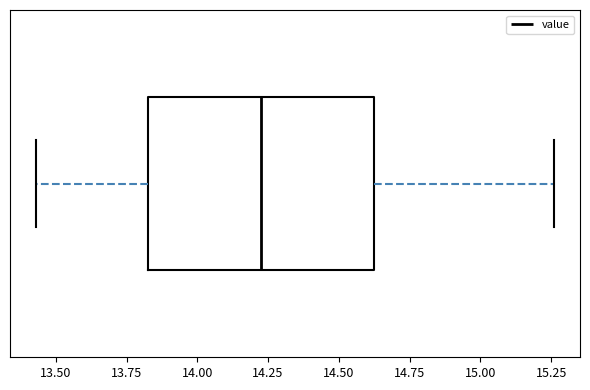

Read this box plot against the x-axis: the position of the median line, the range covered by the box, and the ends of both whiskers. The values are not printed on the chart, so give them approximately, as read against the axis.

median 14.25, box 13.85 to 14.60, whiskers 13.45 to 15.25